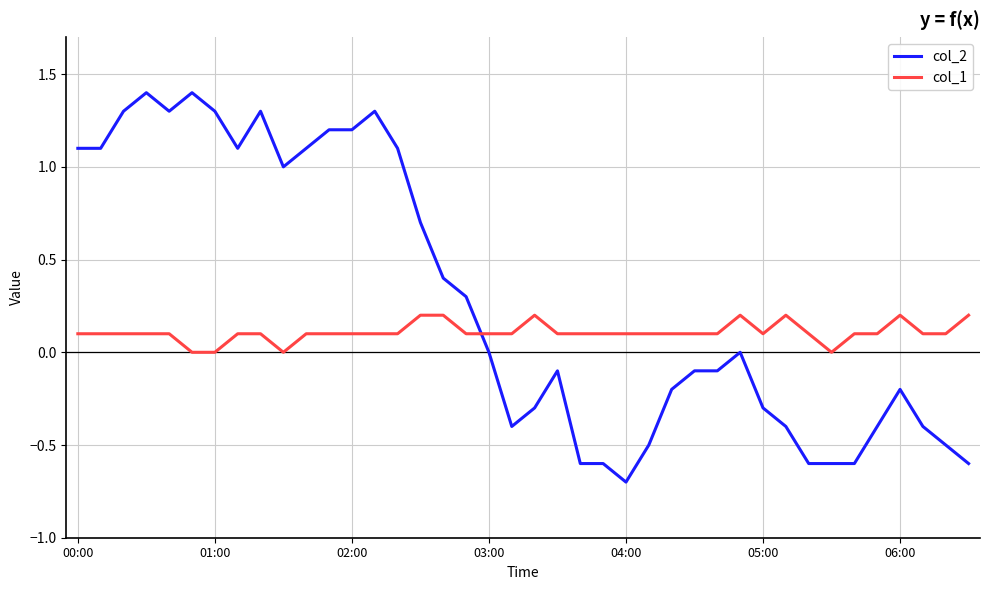

Which series ends up on top after the final intersection of col_1 and col_2?

col_1